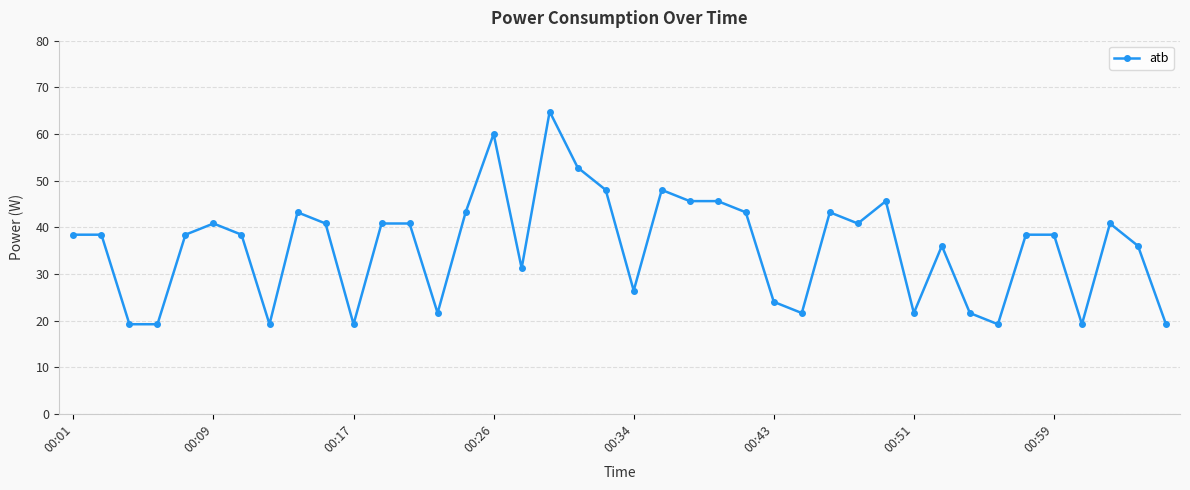

True or false: there are more than 0 points higher than both neighbors.

True